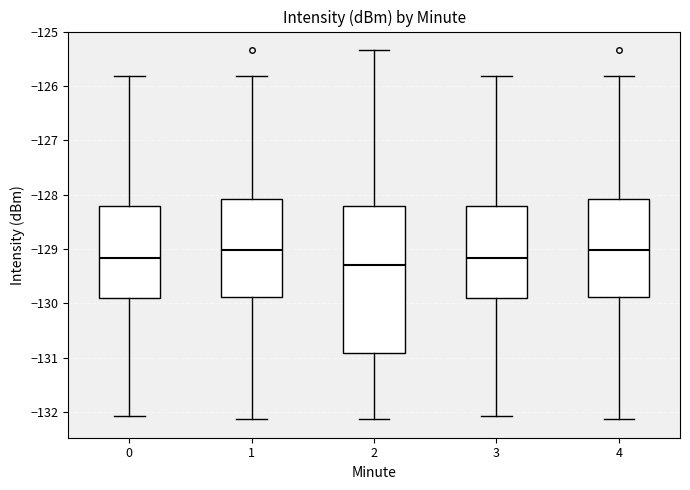

Reading left to right, transcribe this box plot: for each box, give where its median line is, the range the box spans, and where its two whiskers end, as read against the y-axis. The values are not printed on the chart, so give them approximately, as read against the axis.

0: median -129.2, box -129.9 to -128.2, whiskers -132.1 to -125.8
1: median -129.0, box -129.9 to -128.1, whiskers -132.1 to -125.8
2: median -129.3, box -130.9 to -128.2, whiskers -132.1 to -125.3
3: median -129.2, box -129.9 to -128.2, whiskers -132.1 to -125.8
4: median -129.0, box -129.9 to -128.1, whiskers -132.1 to -125.8